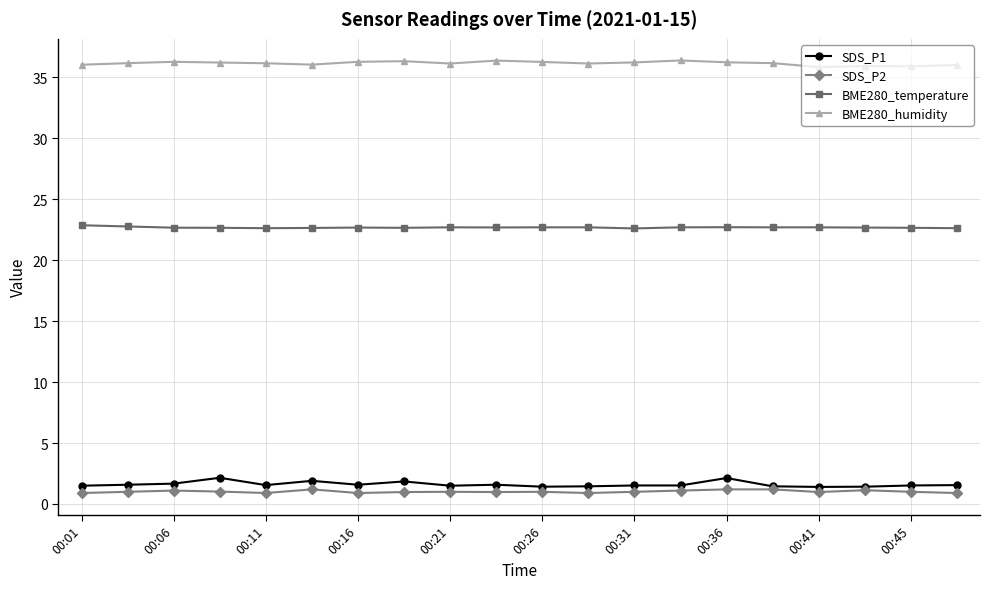

At how many categories does at least one series exceed 12?

20